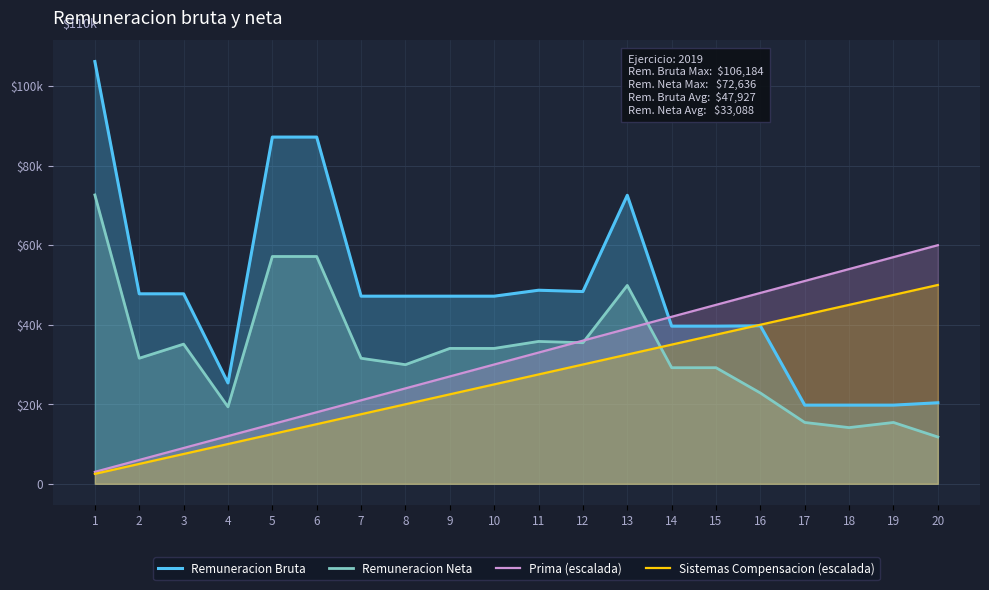

How many data points in Remuneracion Bruta are above 47181?

12